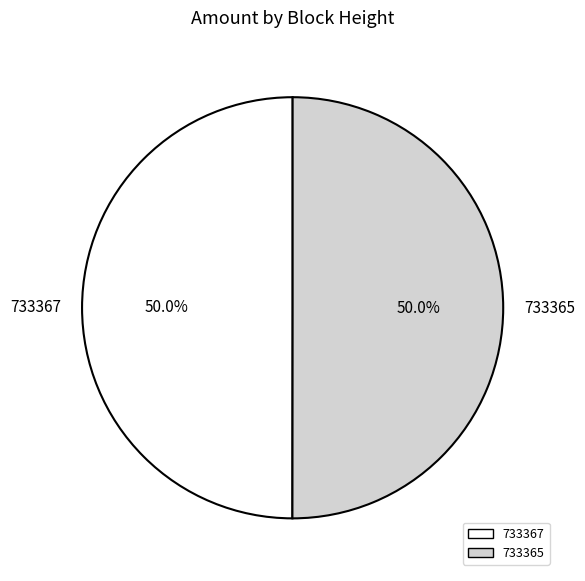

How many segments does this pie chart have?

2